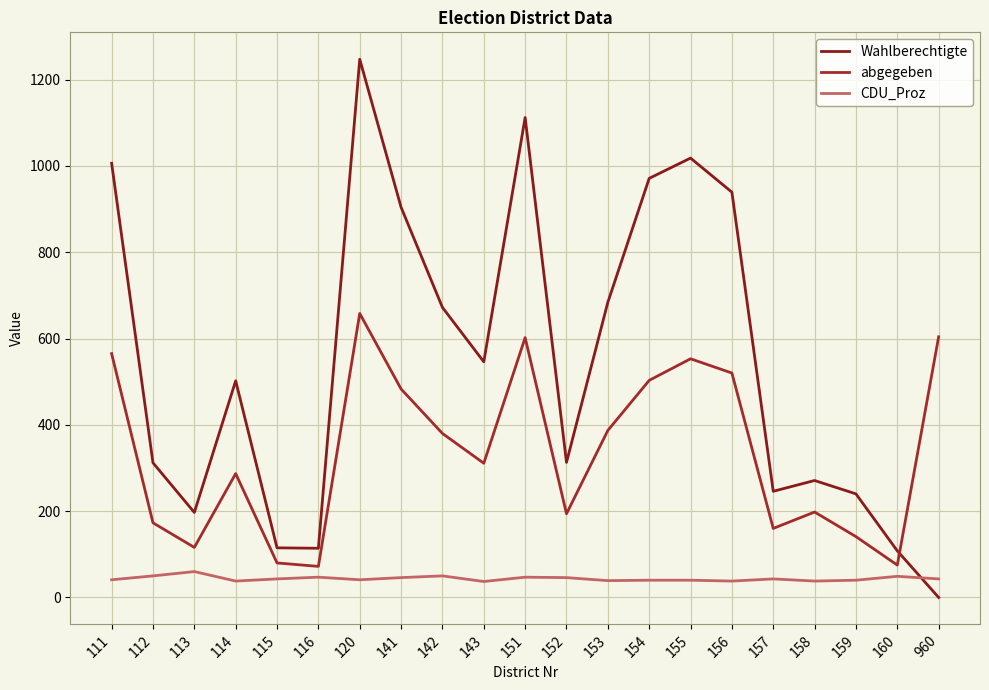

At which category does abgegeben reach its first local valley?

113